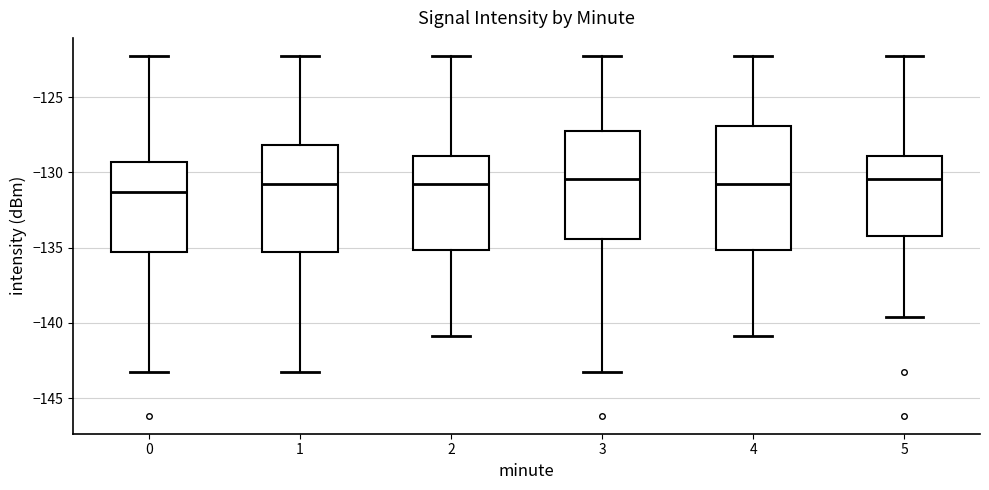

Reading left to right, transcribe this box plot: for each box, give where its median line is, the range the box spans, and where its two whiskers end, as read against the y-axis. The values are not printed on the chart, so give them approximately, as read against the axis.

0: median -131.5, box -135.5 to -129.5, whiskers -143.5 to -122.5
1: median -131.0, box -135.5 to -128.0, whiskers -143.5 to -122.5
2: median -131.0, box -135.0 to -129.0, whiskers -141.0 to -122.5
3: median -130.5, box -134.5 to -127.0, whiskers -143.5 to -122.5
4: median -131.0, box -135.0 to -127.0, whiskers -141.0 to -122.5
5: median -130.5, box -134.0 to -129.0, whiskers -139.5 to -122.5